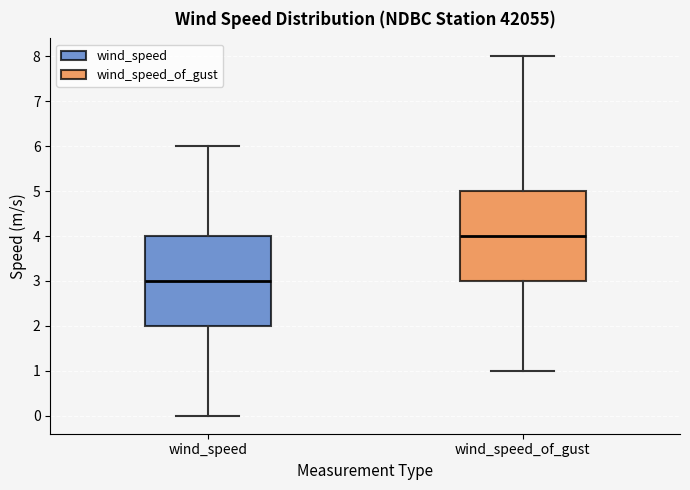

Which box's median line is the lowest?

wind_speed